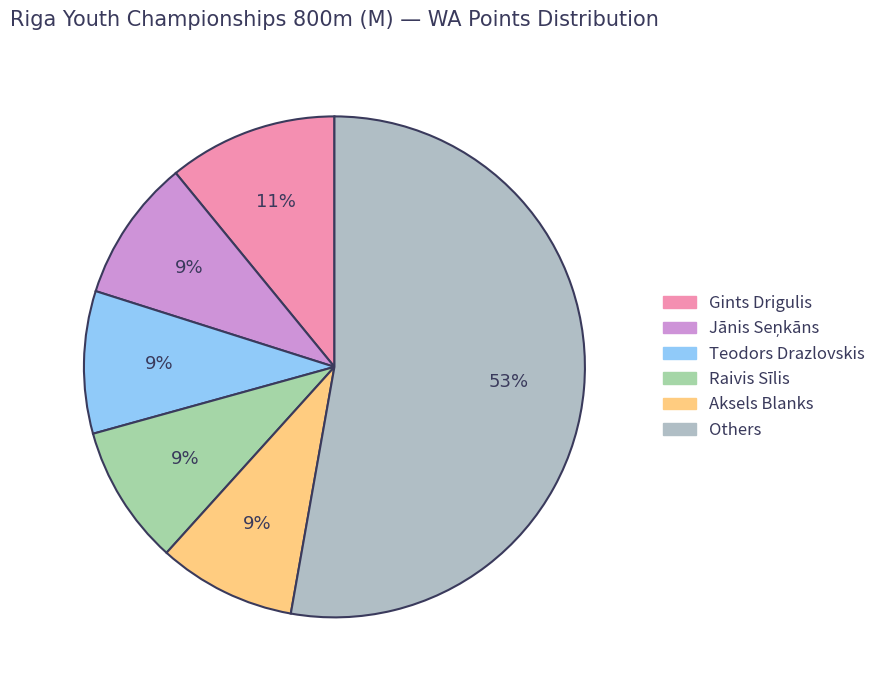

Count the number of slices in the pie.

6